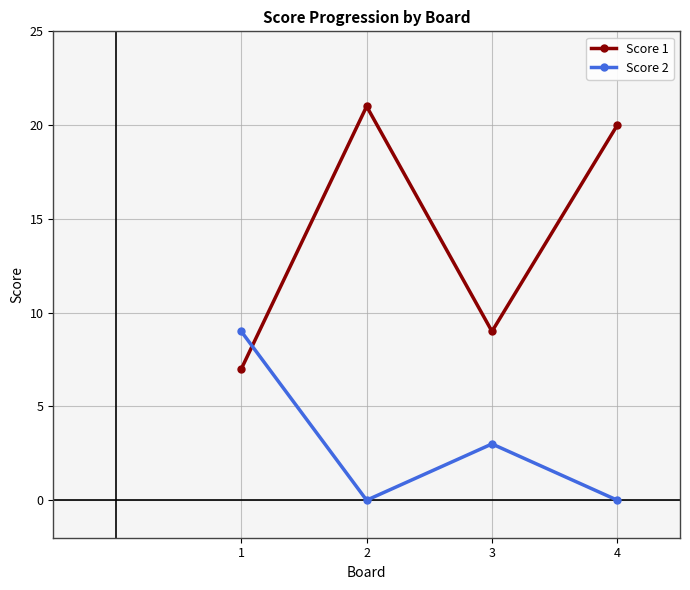

What is the highest value of the Score 2 series?

9